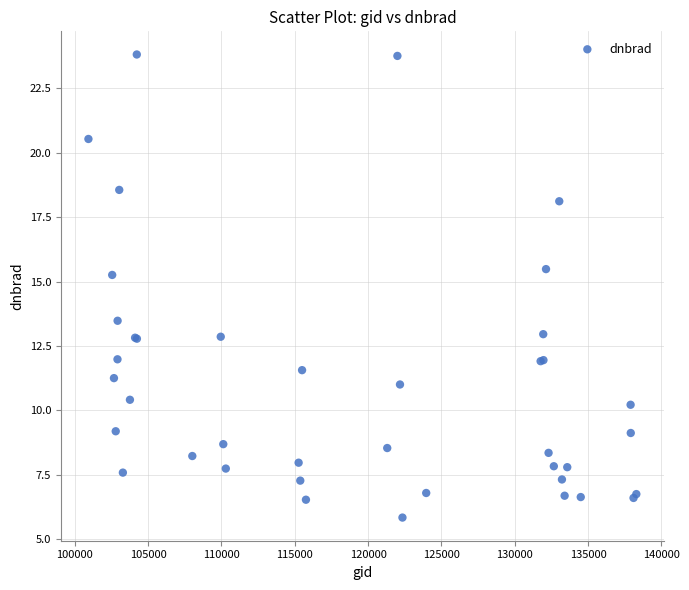

What Y value in the scatter plot is closest to 14?

13.5